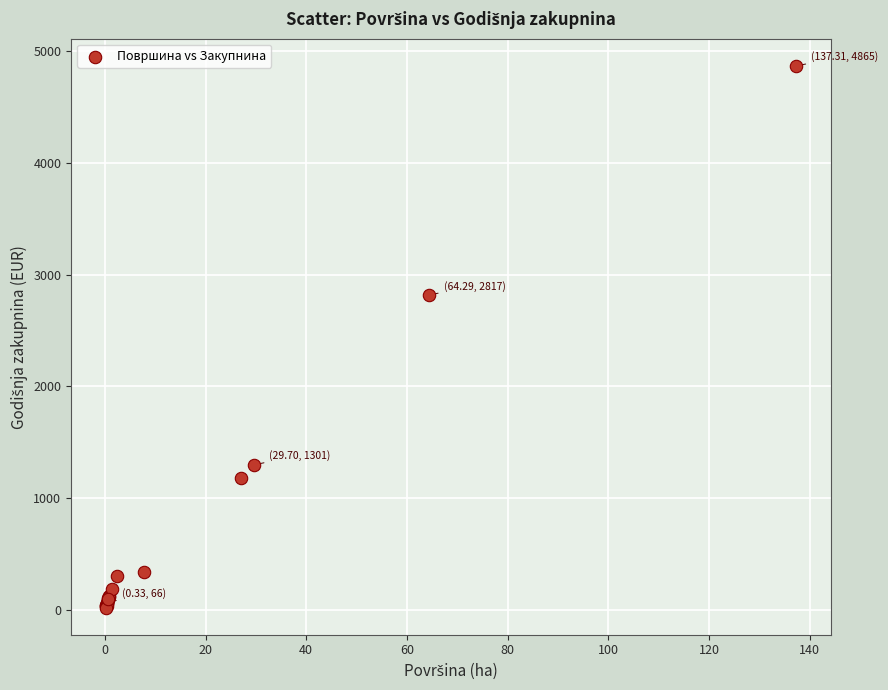

What Y value in the scatter plot is closest to 2444?

2816.8